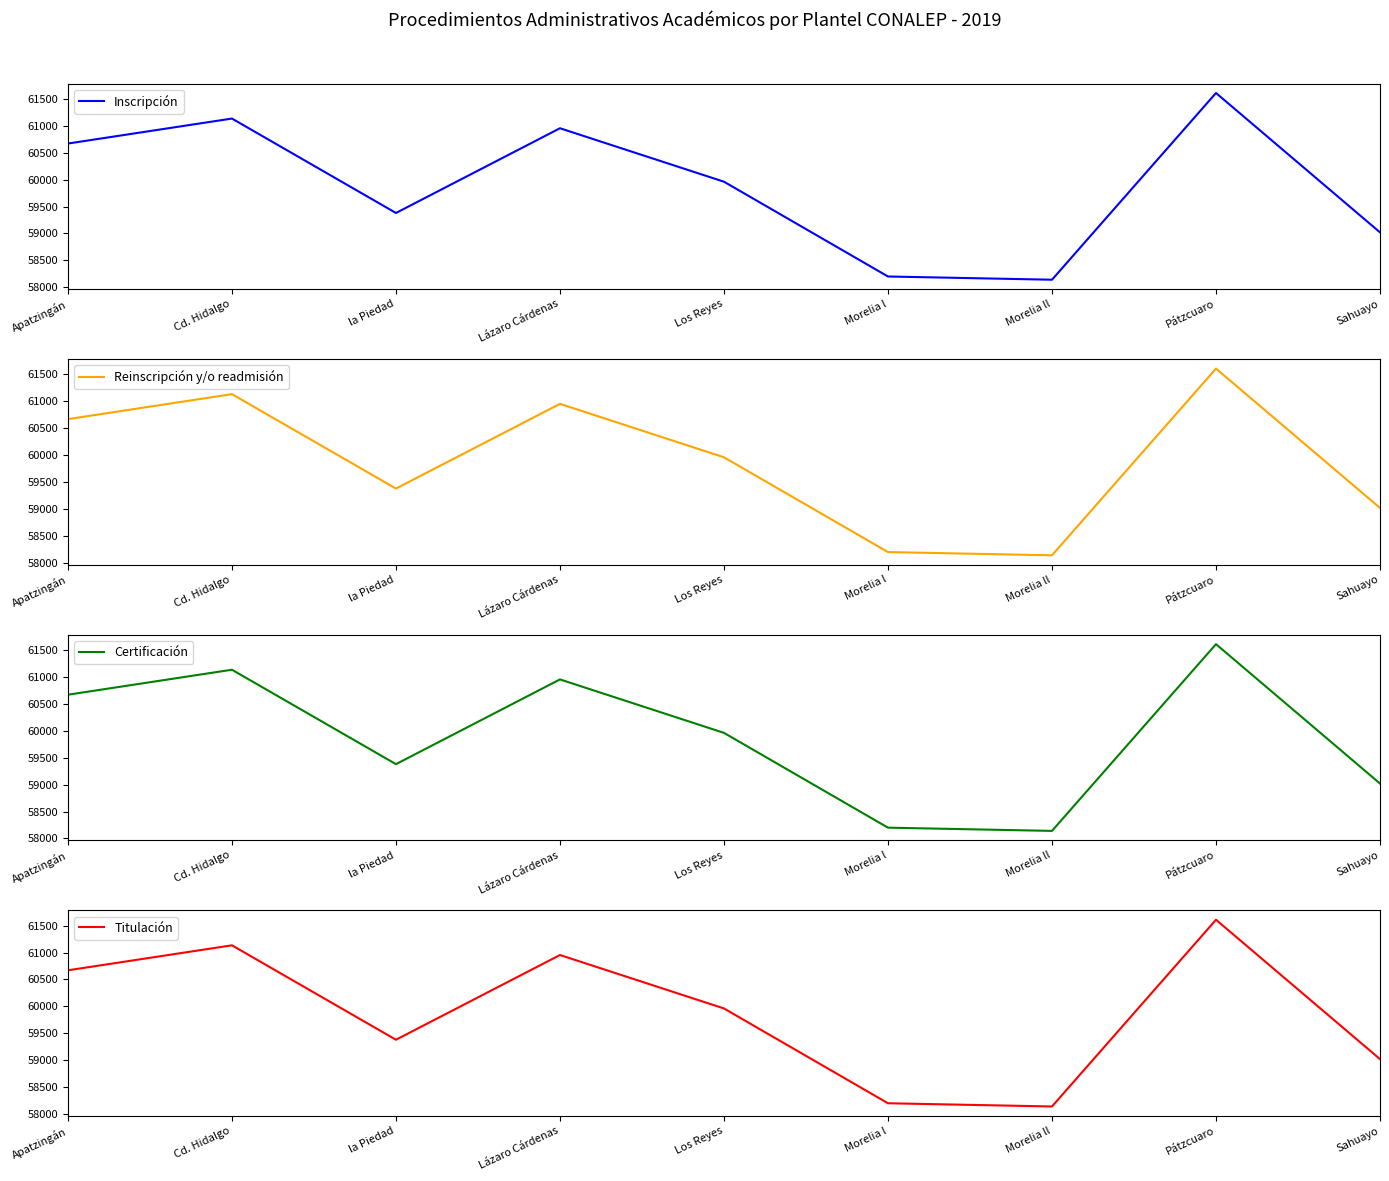

Reading right to left, list all the values displayed in this chart.

Inscripción: 59020	61609	58140	58200	59961	60954	59380	61134	60670
Reinscripción y/o readmisión: 59020	61609	58140	58200	59961	60954	59380	61134	60670
Certificación: 59020	61609	58140	58200	59961	60954	59380	61134	60670
Titulación: 59020	61609	58140	58200	59961	60954	59380	61134	60670